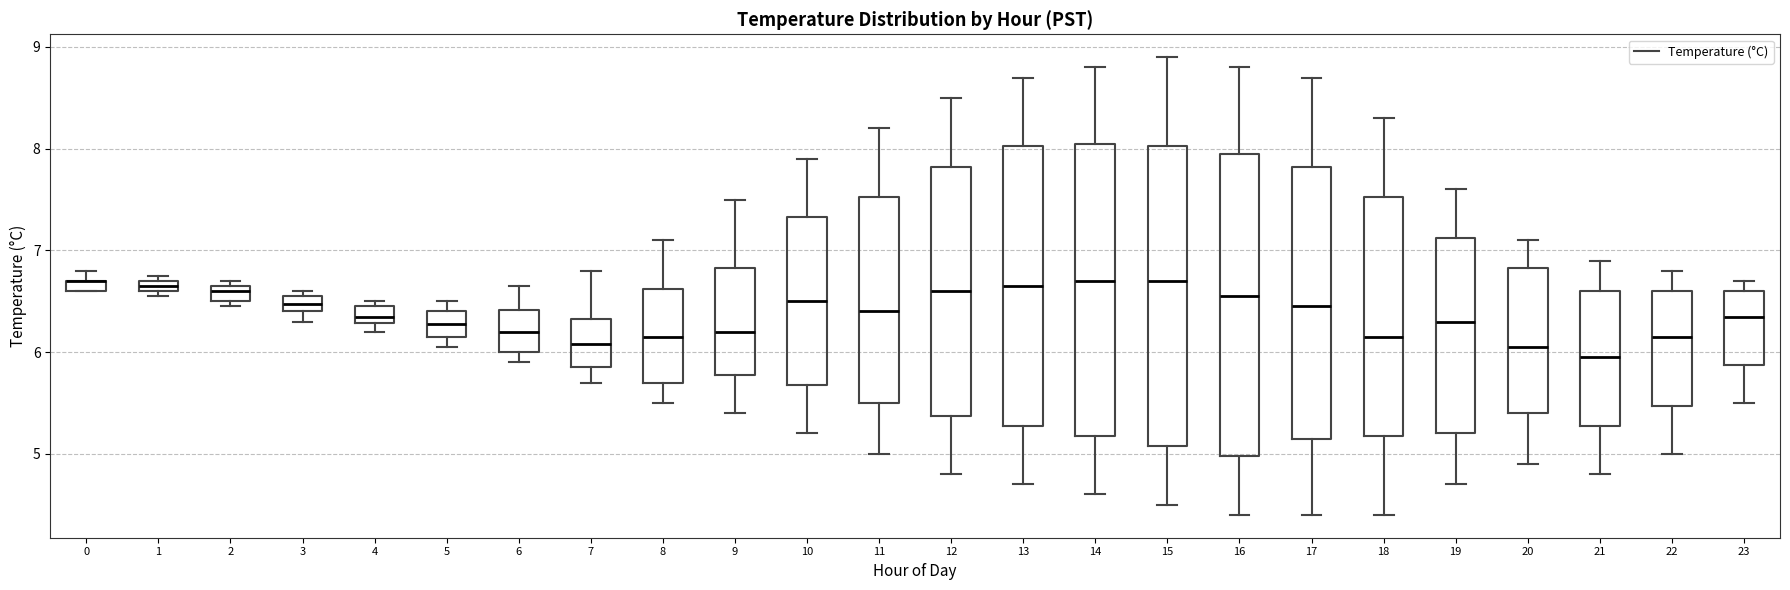

Where does the upper whisker of the box at x = 22 end on the y-axis? The values are not printed on the chart, so give them approximately, as read against the axis.

6.8